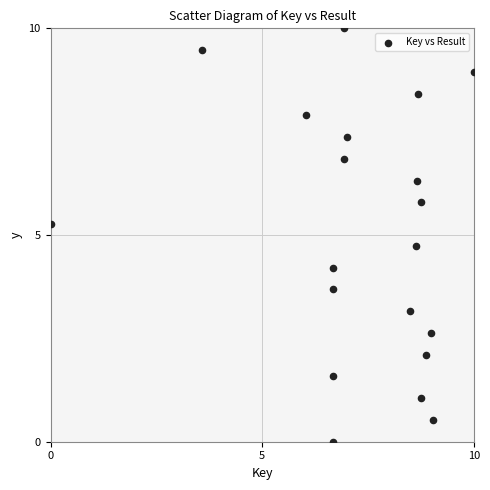

What is the range of Y values (max minus min)?

10.0